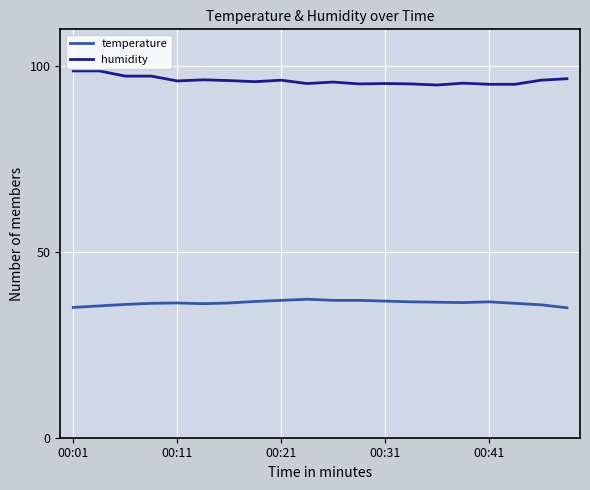

True or false: humidity and temperature cross at least once.

False